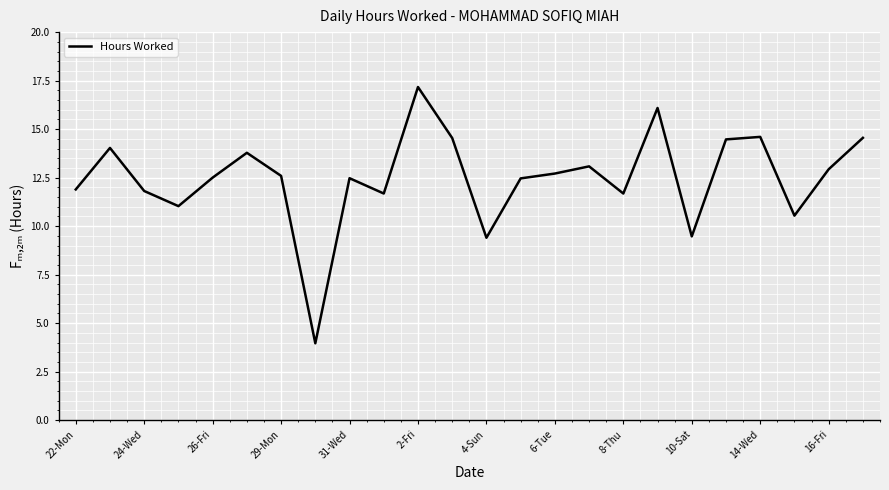

What is the difference between the maximum and minimum values?

13.2